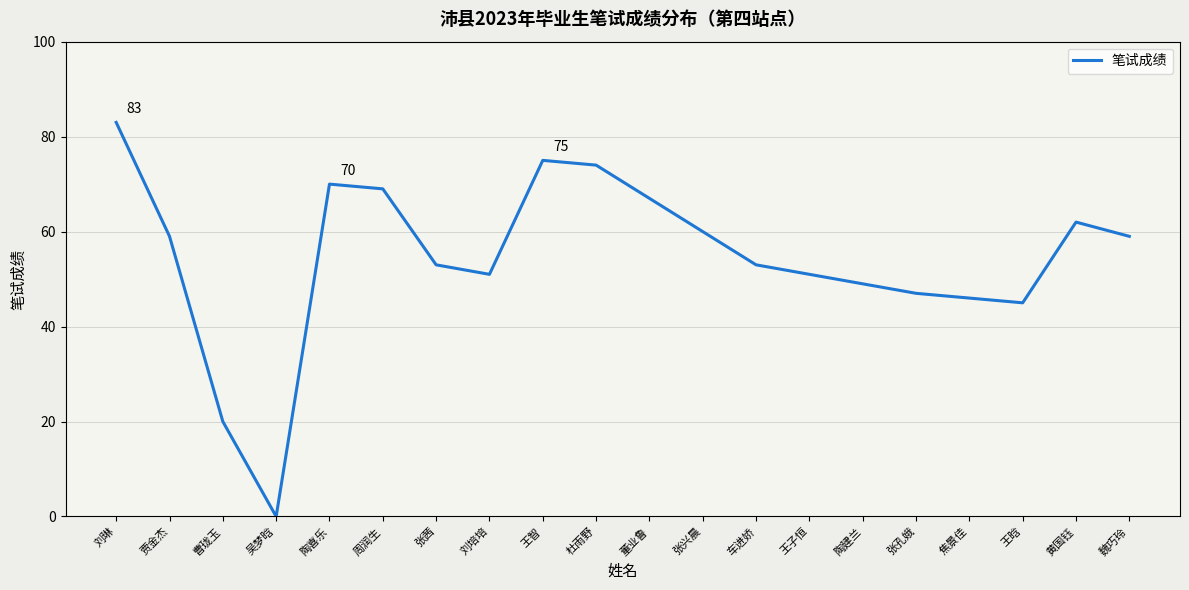

What position from the left is 张兴晨?

12